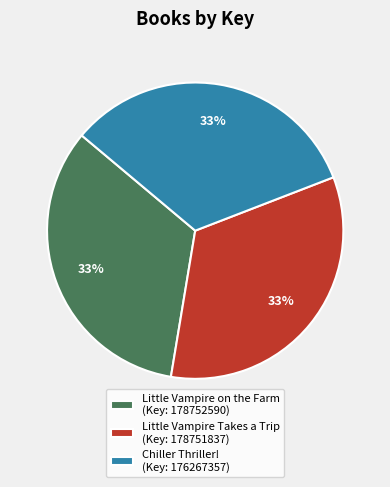

Does Chiller Thriller! account for over 50% of the chart?

No